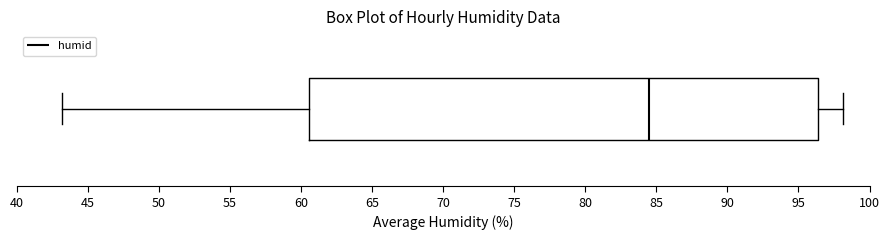

Transcribe this box plot: give where the median line is, the range the box spans, and where the two whiskers end, as read against the x-axis. The values are not printed on the chart, so give them approximately, as read against the axis.

median 84.5, box 60.5 to 96.5, whiskers 43.0 to 98.0